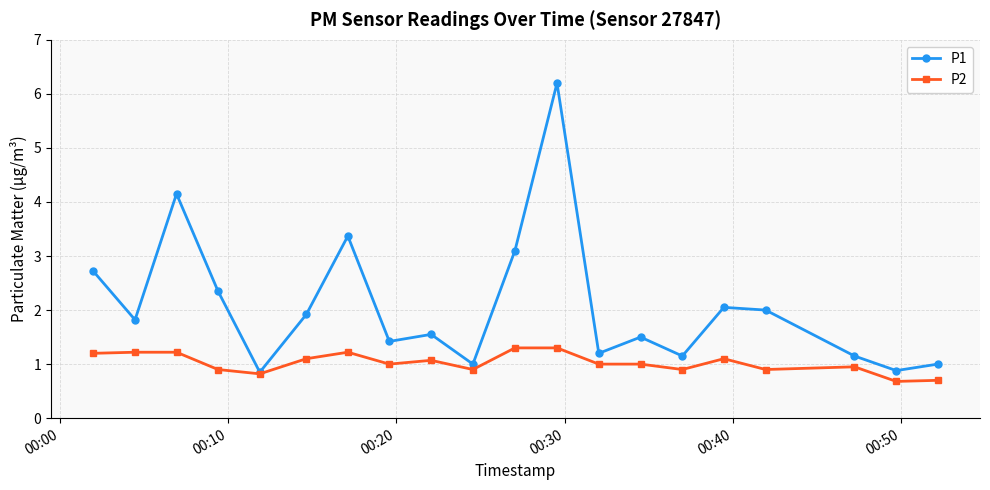

What is the smallest value displayed?

0.7